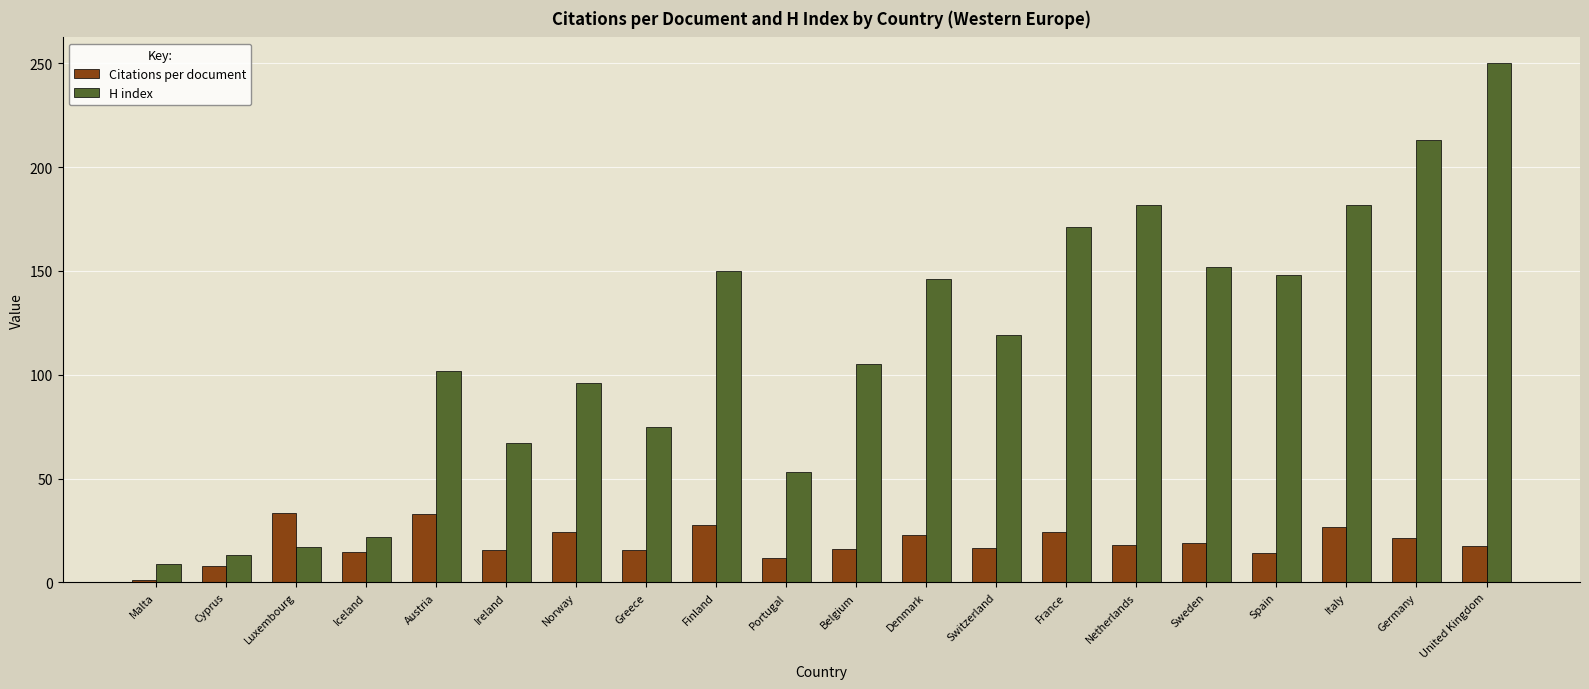

Which category has the highest value across all series?

United Kingdom